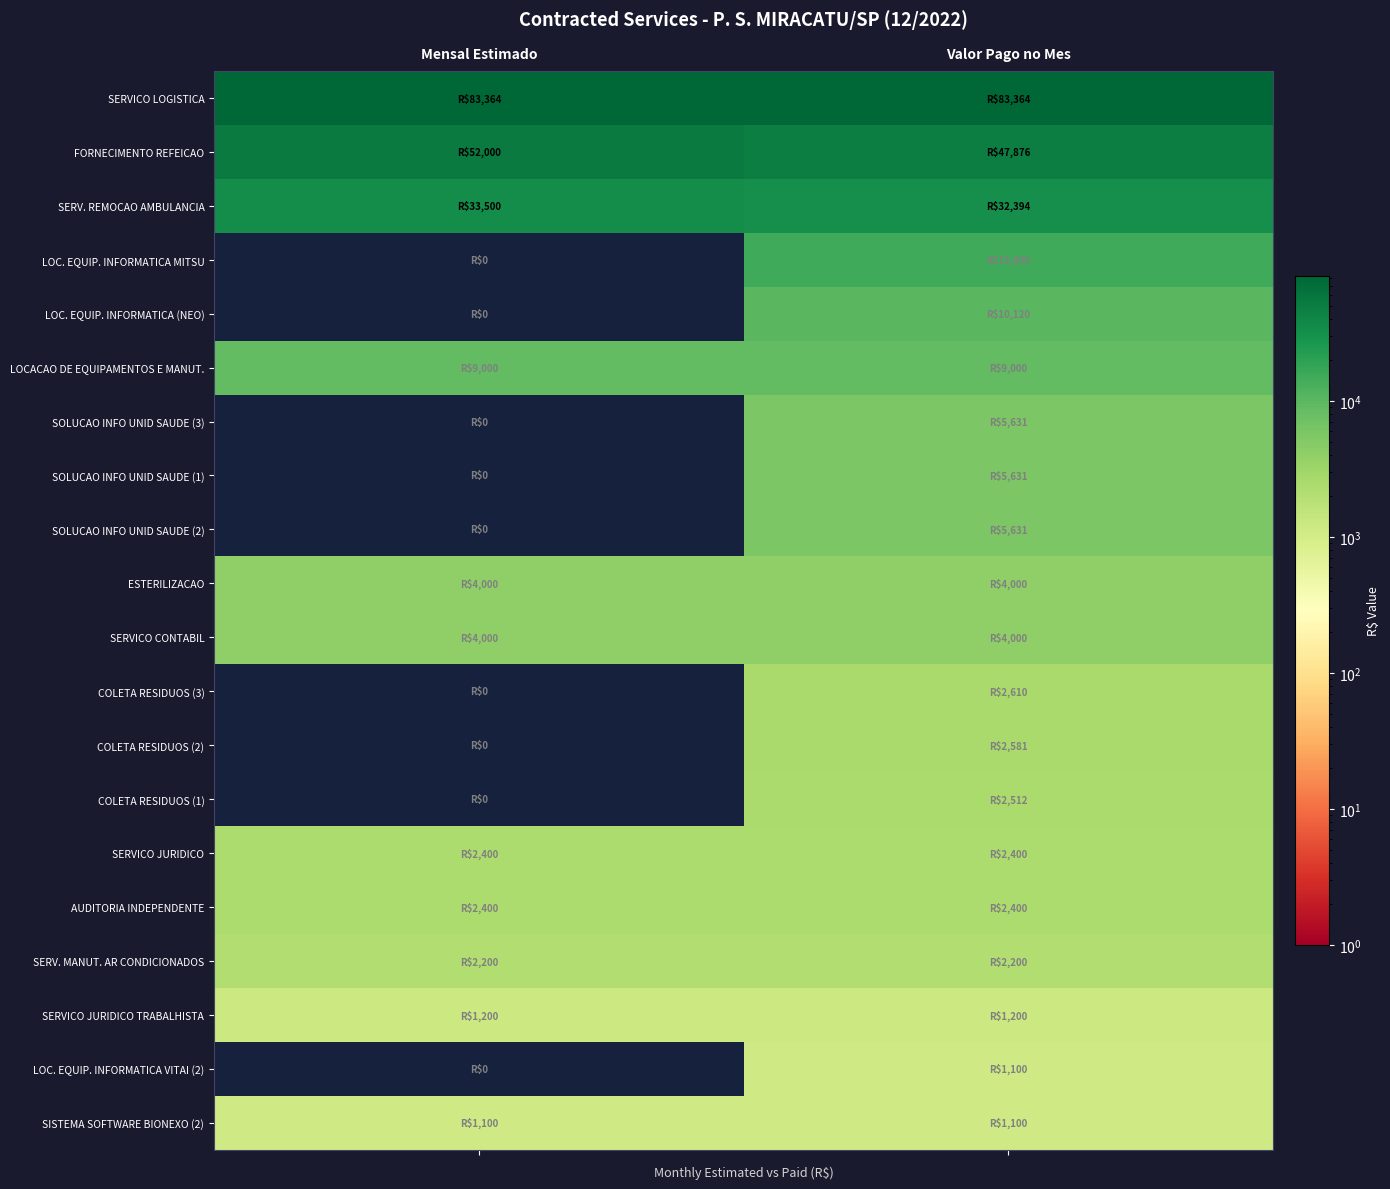

Which series has the largest total across all categories?

SERVICO LOGISTICA